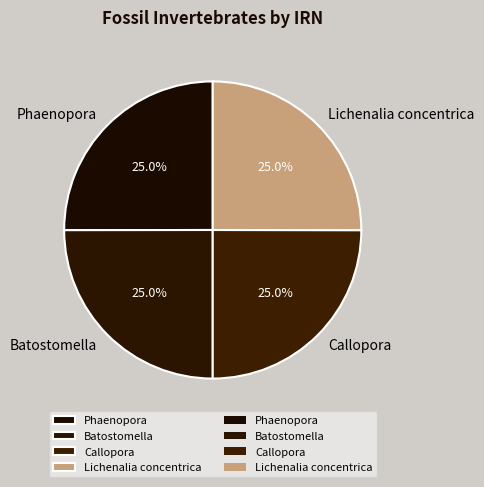

Does any single category account for the majority?

No